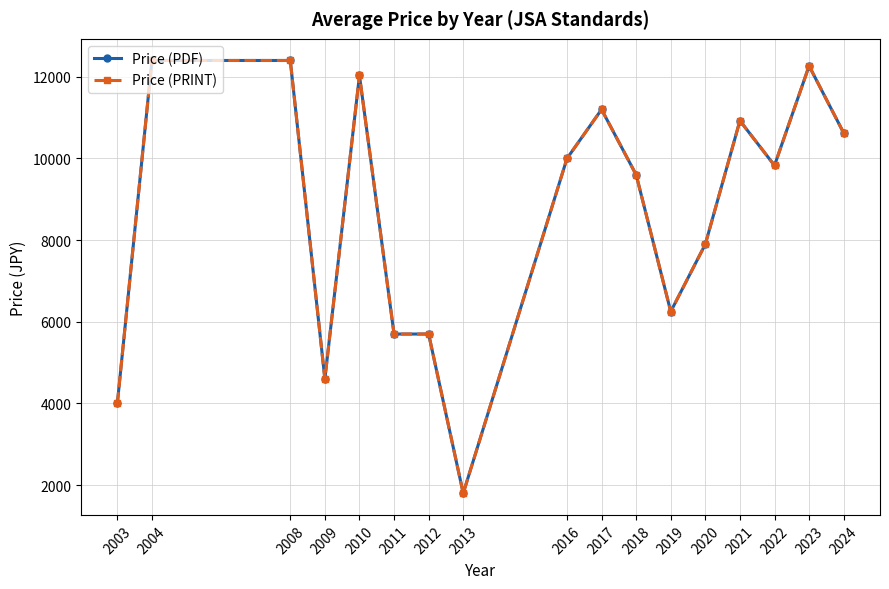

Reading left to right, extract all data points from this chart.

Price (PDF): 4000.0	12400.0	12400.0	4600.0	12033.3	5700.0	5700.0	1800.0	10000.0	11200.0	9600.0	6250.0	7900.0	10925.0	9828.6	12266.7	10625.0
Price (PRINT): 4000.0	12400.0	12400.0	4600.0	12033.3	5700.0	5700.0	1800.0	10000.0	11200.0	9600.0	6250.0	7900.0	10925.0	9828.6	12266.7	10625.0